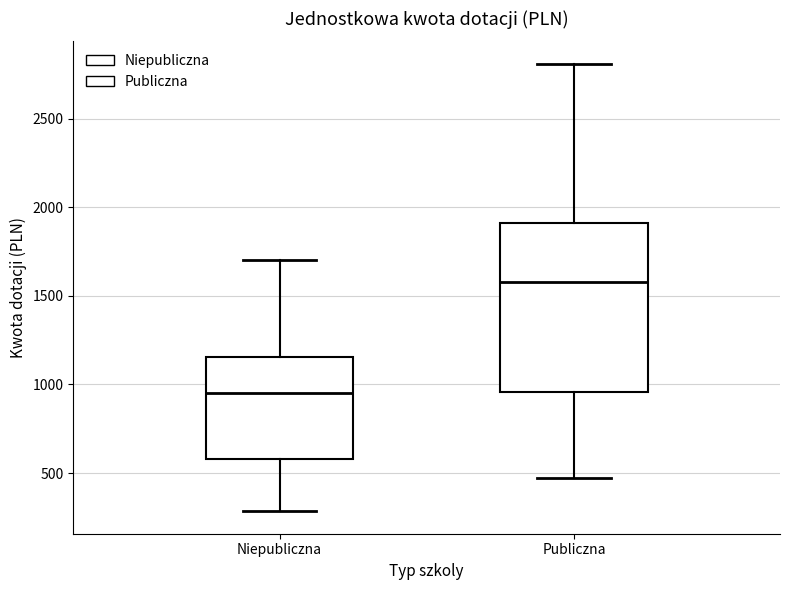

Which box's median line is the highest?

Publiczna